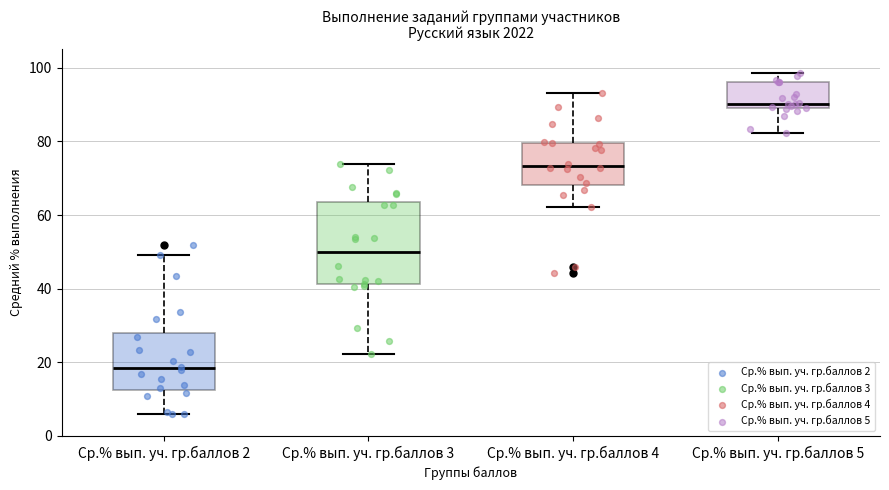

Where does the median line of the box for Ср.% вып. уч. гр.баллов 3 sit on the y-axis? The values are not printed on the chart, so give them approximately, as read against the axis.

50